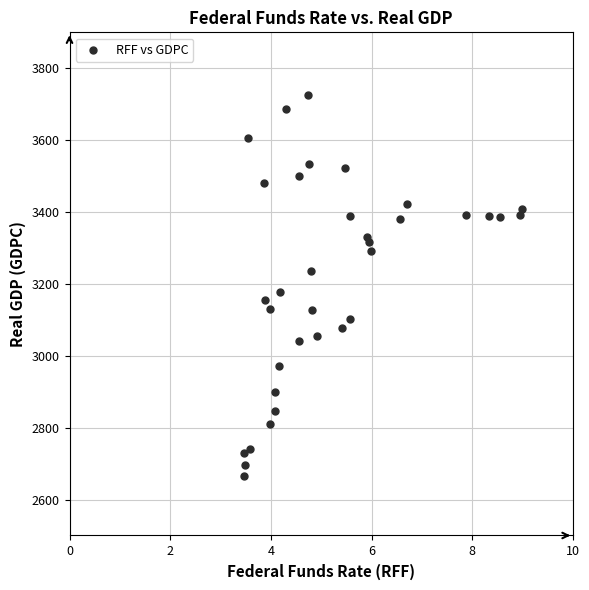

What Y value in the scatter plot is closest to 3196?

3178.0